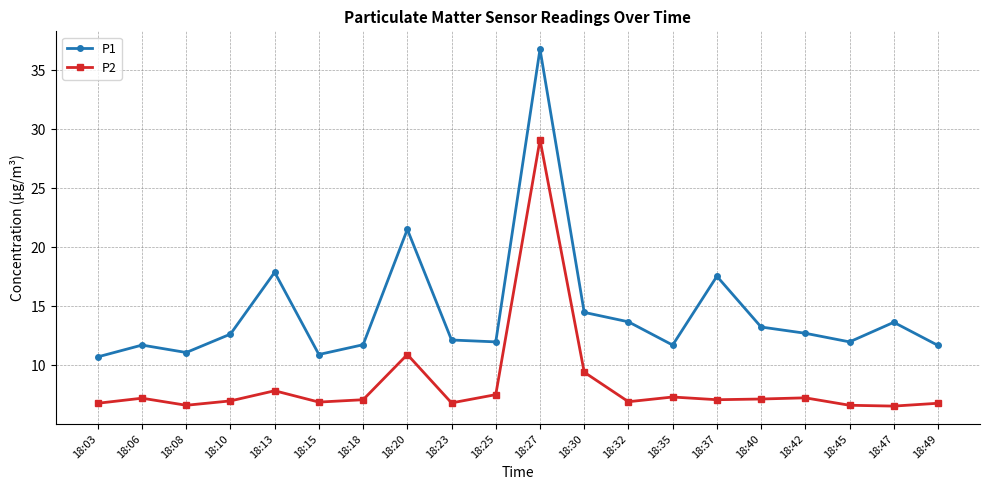

At which category does the chart reach its peak across all series?

18:27